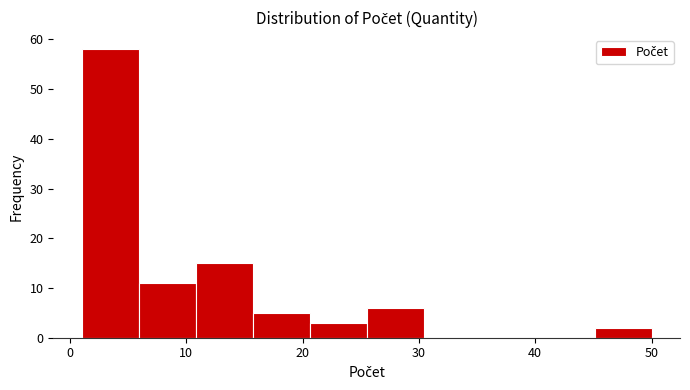

How tall is the bar that spans 10.8 to 15.7 on the x-axis? Neither the bar edges nor the heights are printed on the chart, so give them approximately, as read against the axes.

15